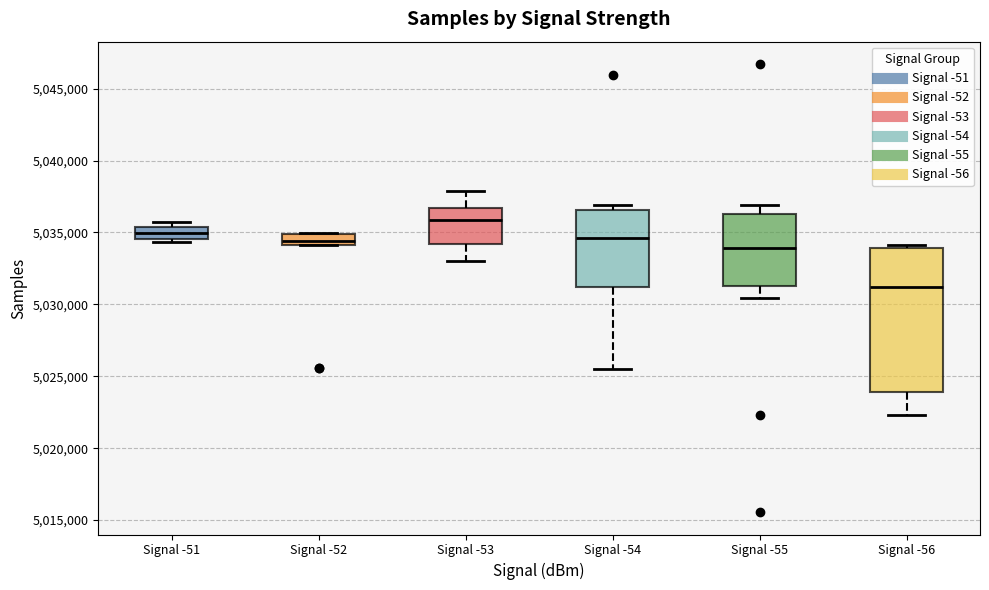

Which box's median line is the highest?

Signal -53